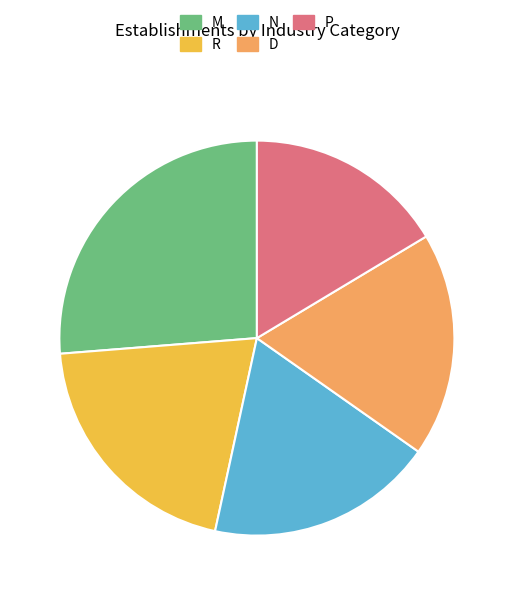

Does N represent more than half of the total?

No